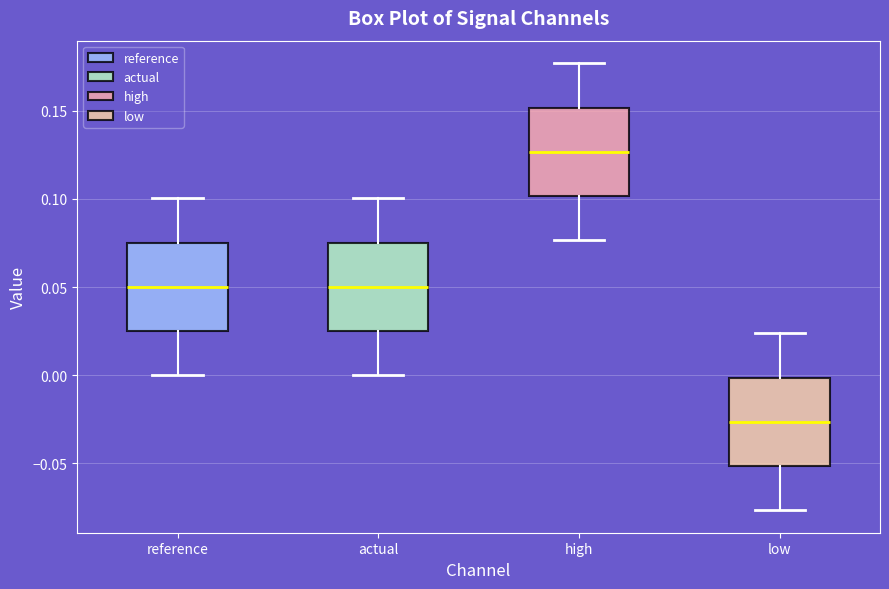

Which box's median line is the lowest?

low